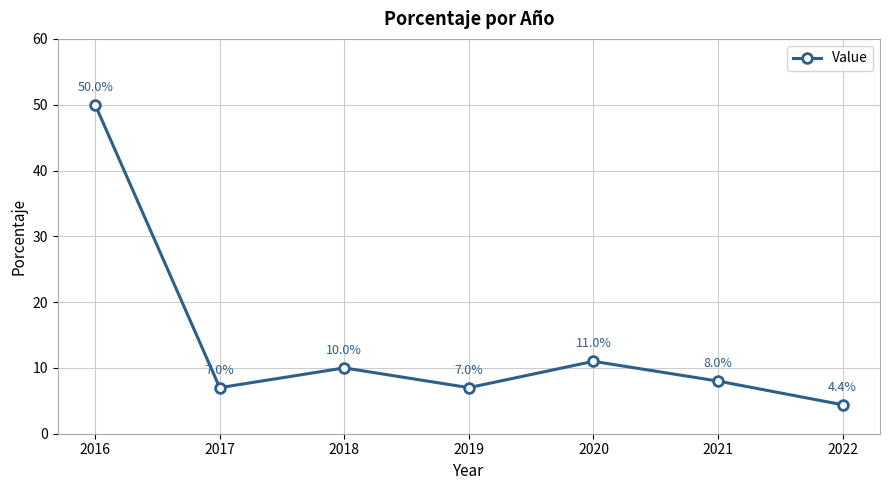

What is the greatest value displayed?

50.0